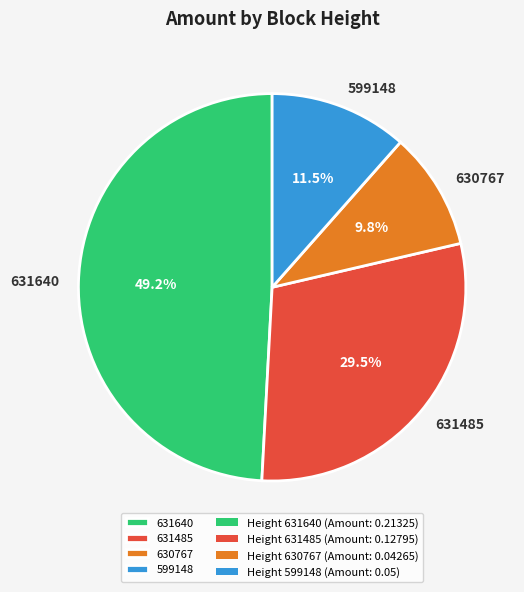

To the nearest percent, what is the average slice percentage?

25%